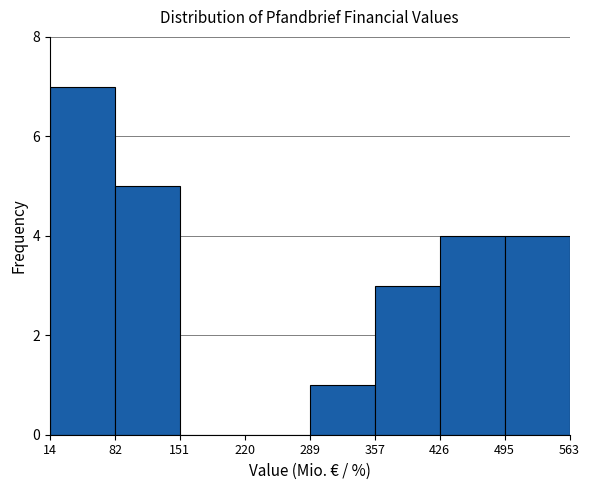

Reading left to right, list every bar in this chart as the range it spans on the x-axis followed by its height. The values are not printed on the chart, so give them approximately, as read against the axis.

14 to 82: 7
82 to 151: 5
151 to 220: 0
220 to 289: 0
289 to 357: 1
357 to 426: 3
426 to 495: 4
495 to 563: 4